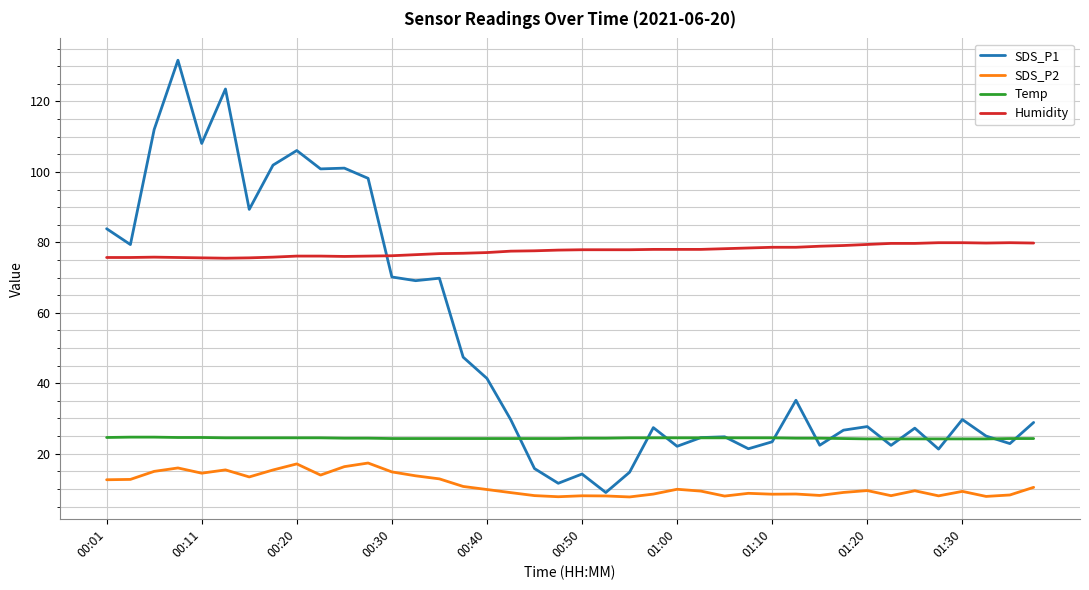

Which series has the widest spread of values?

SDS_P1